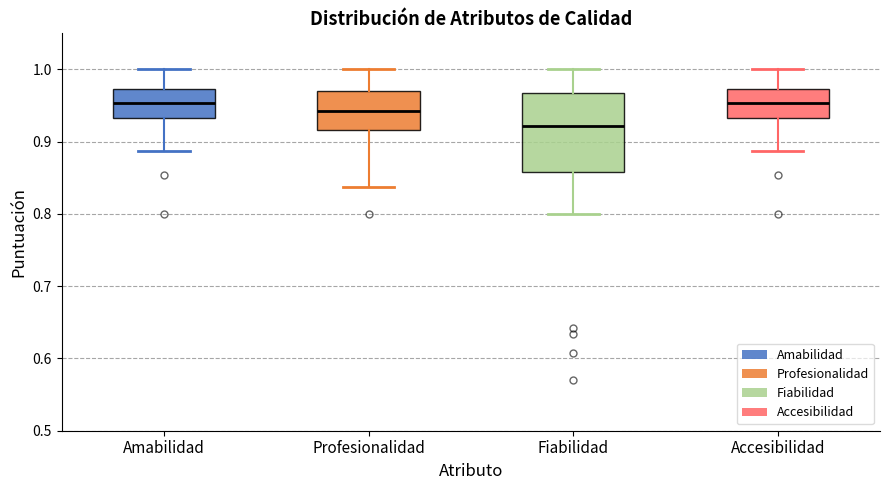

Reading left to right, transcribe this box plot: for each box, give where its median line is, the range the box spans, and where its two whiskers end, as read against the y-axis. The values are not printed on the chart, so give them approximately, as read against the axis.

Amabilidad: median 0.95, box 0.93 to 0.97, whiskers 0.89 to 1.00
Profesionalidad: median 0.94, box 0.92 to 0.97, whiskers 0.84 to 1.00
Fiabilidad: median 0.92, box 0.86 to 0.97, whiskers 0.80 to 1.00
Accesibilidad: median 0.95, box 0.93 to 0.97, whiskers 0.89 to 1.00